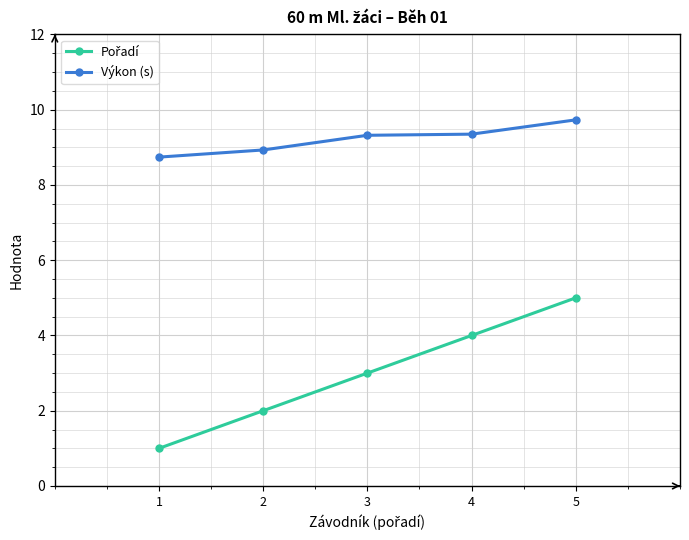

What is the average value of the Výkon (s) series?

9.2